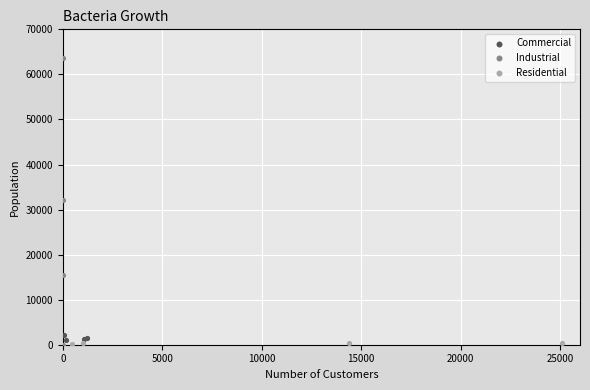

Which series contains the highest Y value?

Industrial